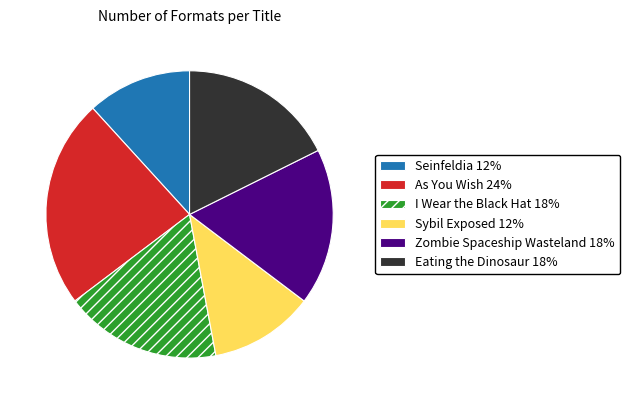

Combined, do Eating the Dinosaur 18% and Seinfeldia 12% account for over 50%?

No